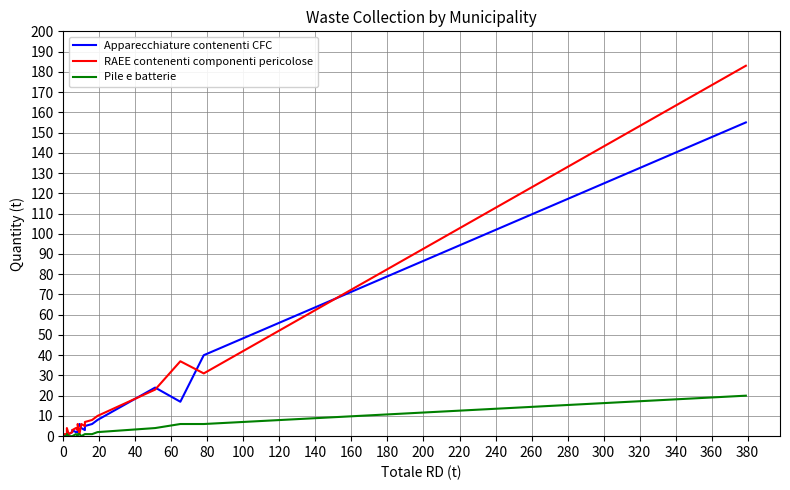

How many series are shown in this chart?

3